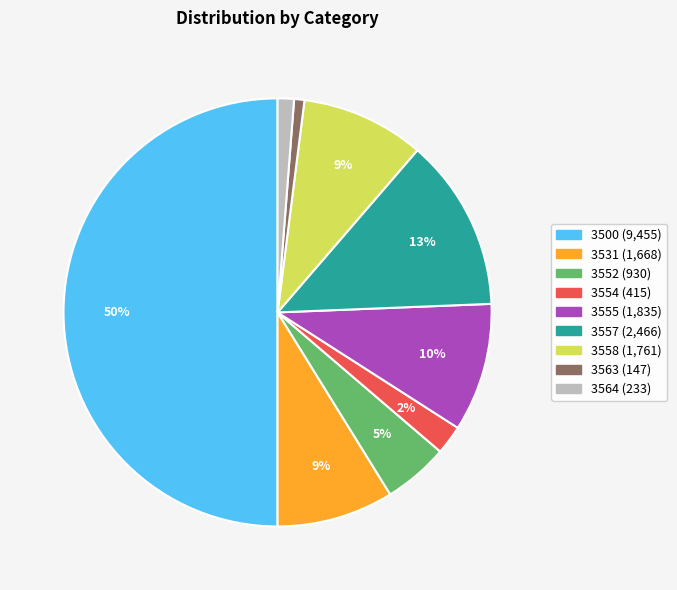

To the nearest percent, what is the difference between the 3557 and 3554 slice percentages?

11%